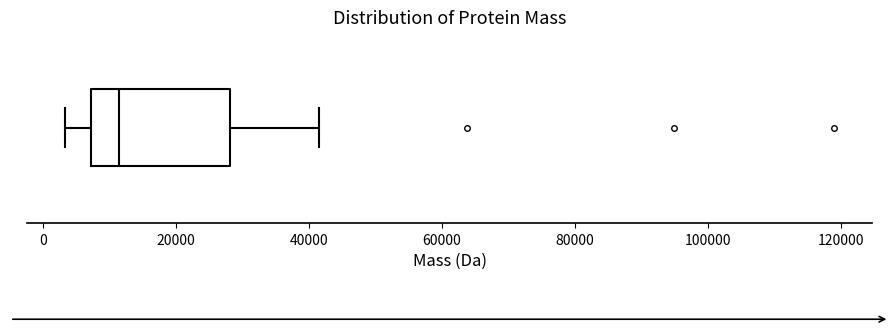

Transcribe this box plot: give where the median line is, the range the box spans, and where the two whiskers end, as read against the x-axis. The values are not printed on the chart, so give them approximately, as read against the axis.

median 12000, box 8000 to 28000, whiskers 4000 to 42000